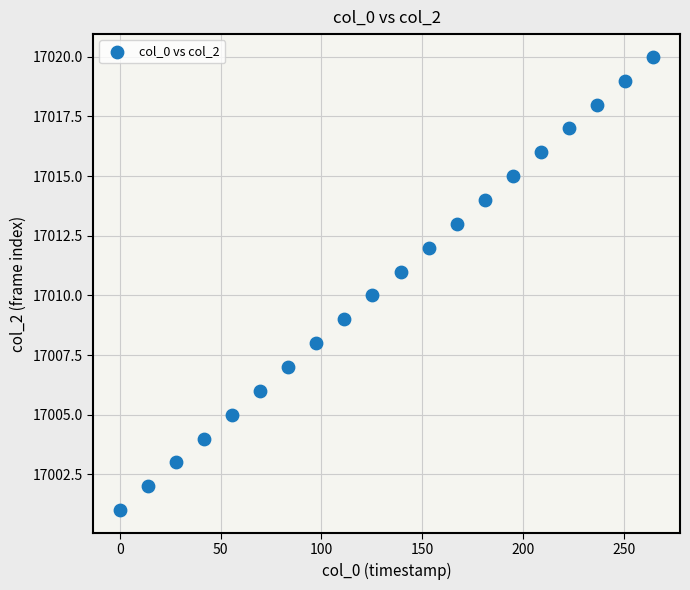

What is the range of Y values (max minus min)?

19